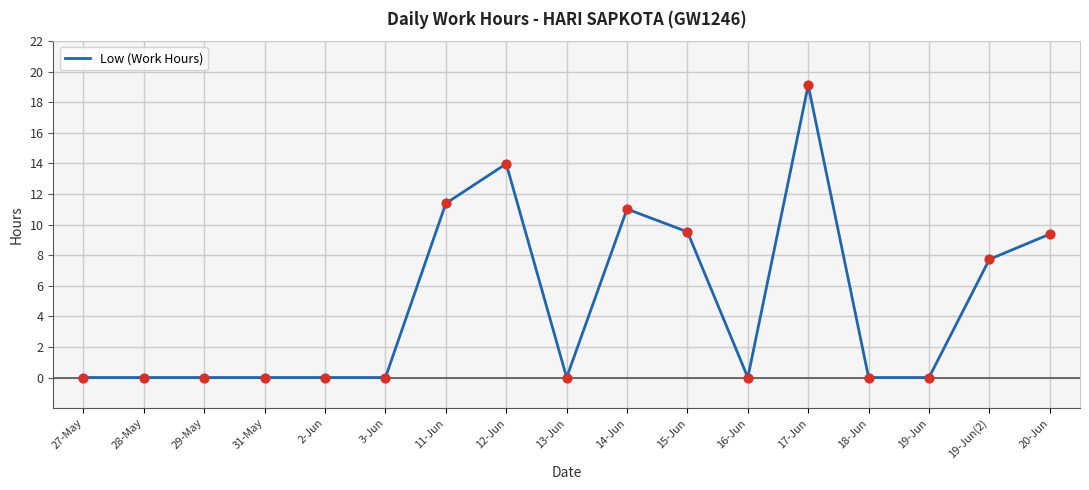

What is the change in value from 27-May to 11-Jun?

+11.4